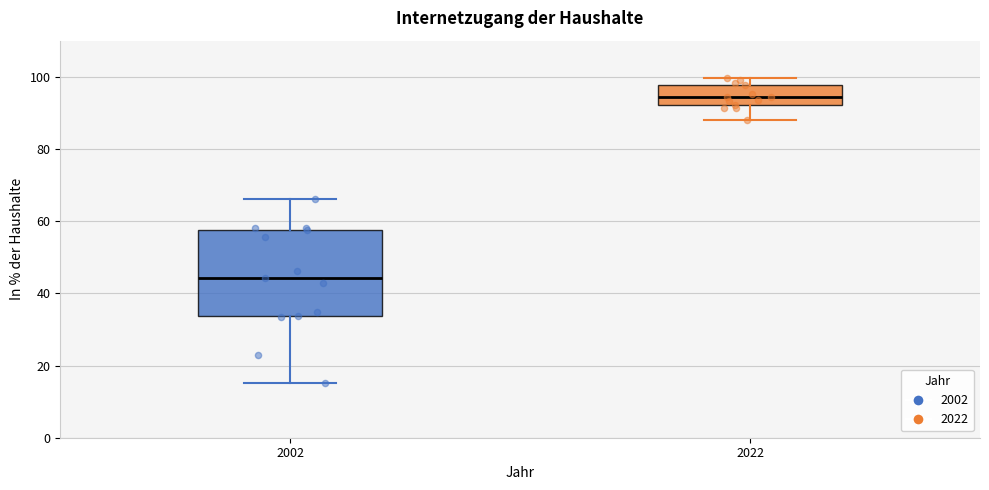

Reading left to right, transcribe this box plot: for each box, give where its median line is, the range the box spans, and where its two whiskers end, as read against the y-axis. The values are not printed on the chart, so give them approximately, as read against the axis.

2002: median 44, box 34 to 58, whiskers 16 to 66
2022: median 94, box 92 to 98, whiskers 88 to 100